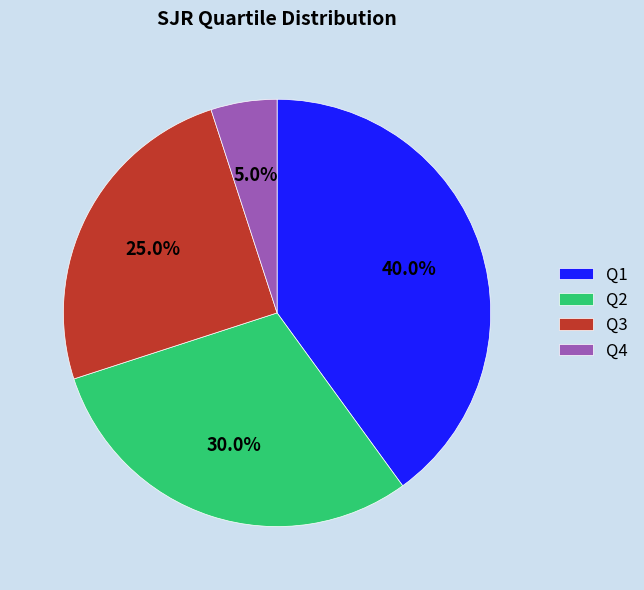

Is it true that Q3 is 25% of the pie?

True